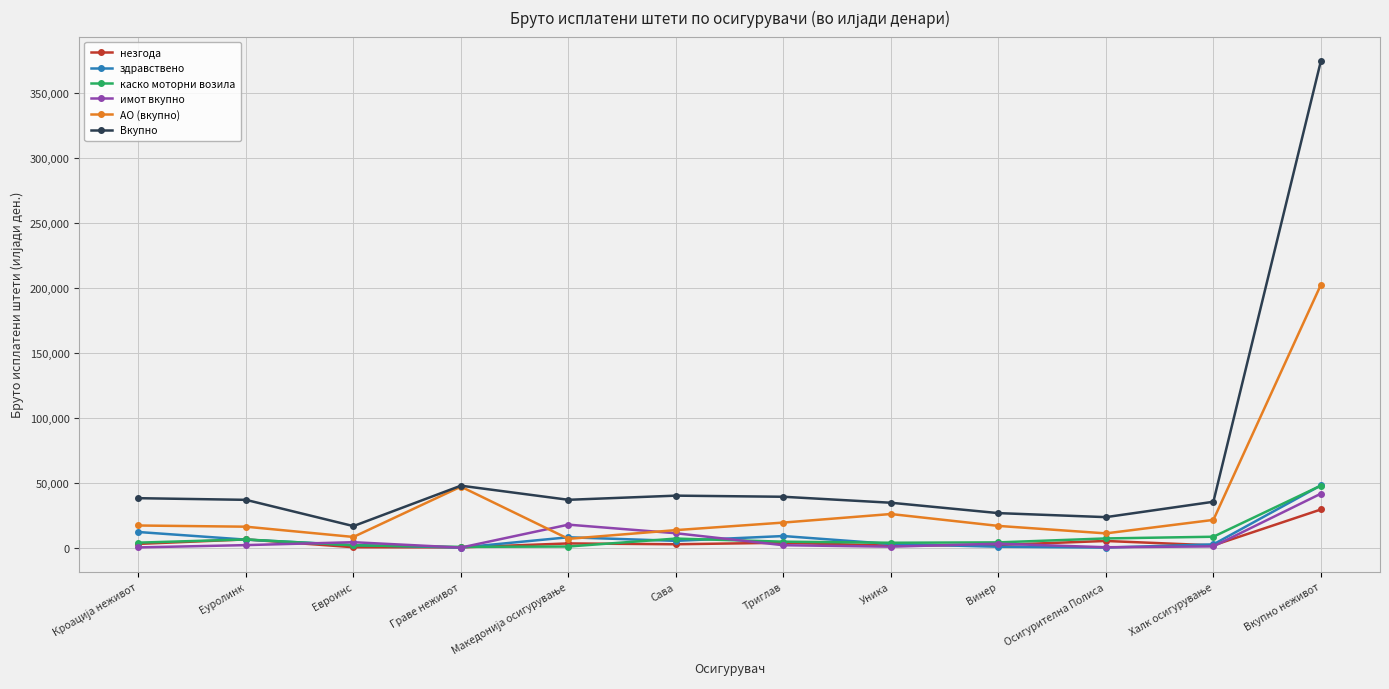

How many values in the каско моторни возила series exceed 4535?

6